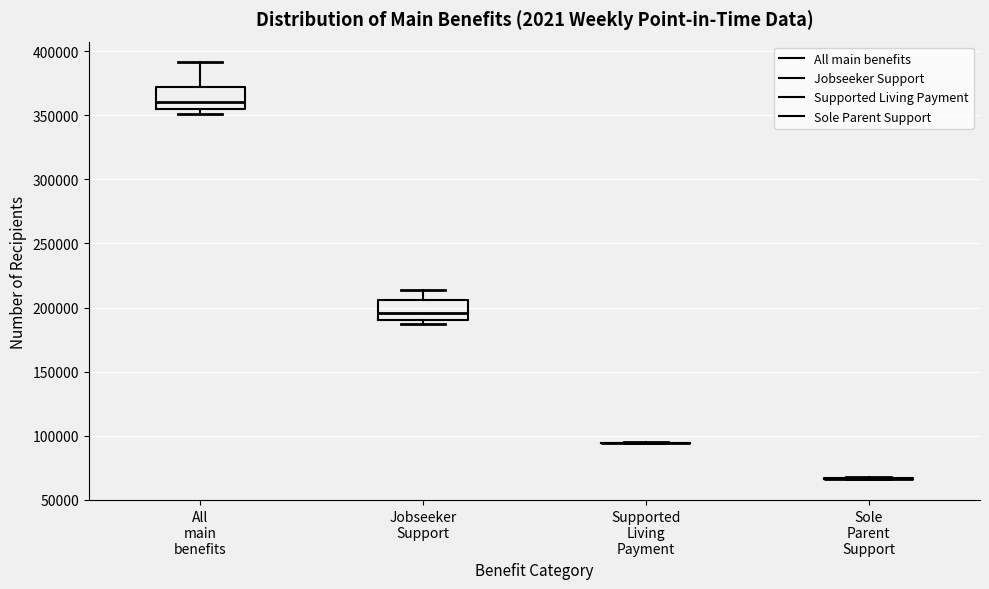

Reading left to right, read every box against the y-axis: the position of its median line, the range the box covers, and the ends of its whiskers. The values are not printed on the chart, so give them approximately, as read against the axis.

All main benefits: median 360000, box 355000 to 370000, whiskers 350000 to 390000
Jobseeker Support: median 195000, box 190000 to 205000, whiskers 185000 to 215000
Supported Living Payment: box collapsed to a line at 95000, whiskers 95000 to 95000
Sole Parent Support: box collapsed to a line at 65000, whiskers 65000 to 70000